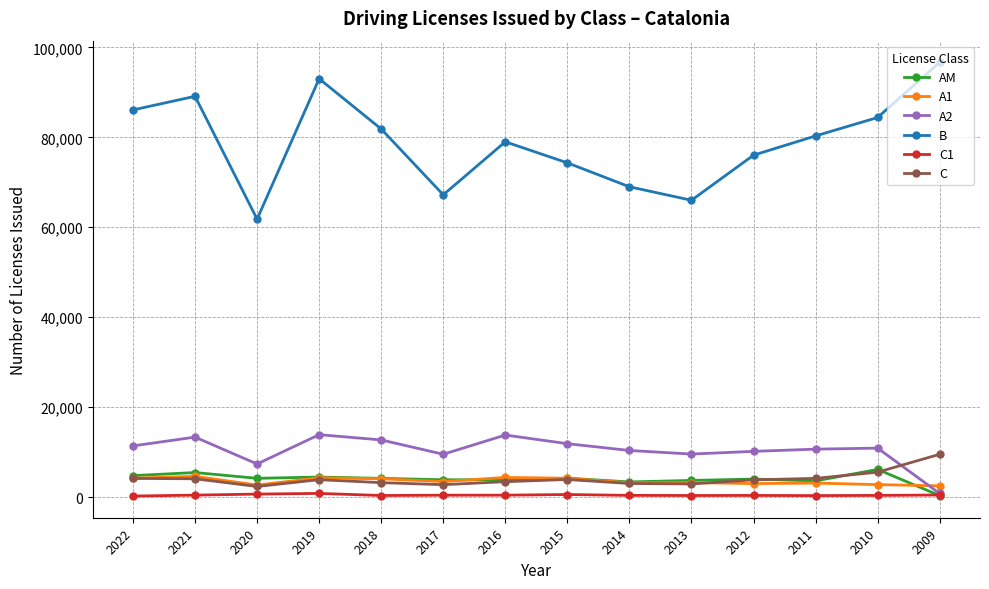

Which series has the widest spread of values?

B